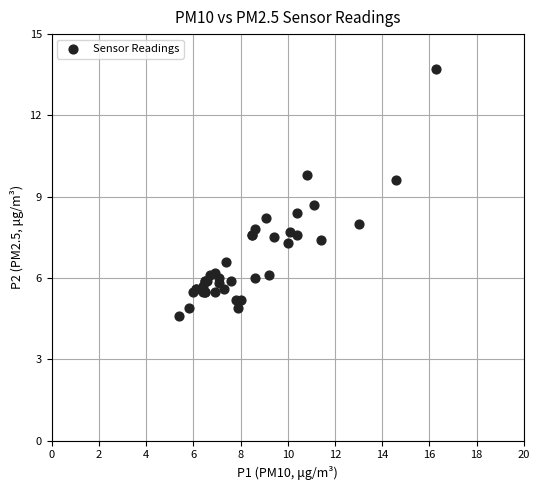

What Y value in the scatter plot is closest to 9?

8.7